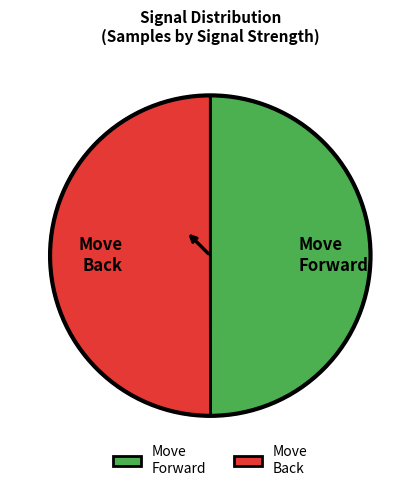

How many slices are in this pie chart?

2